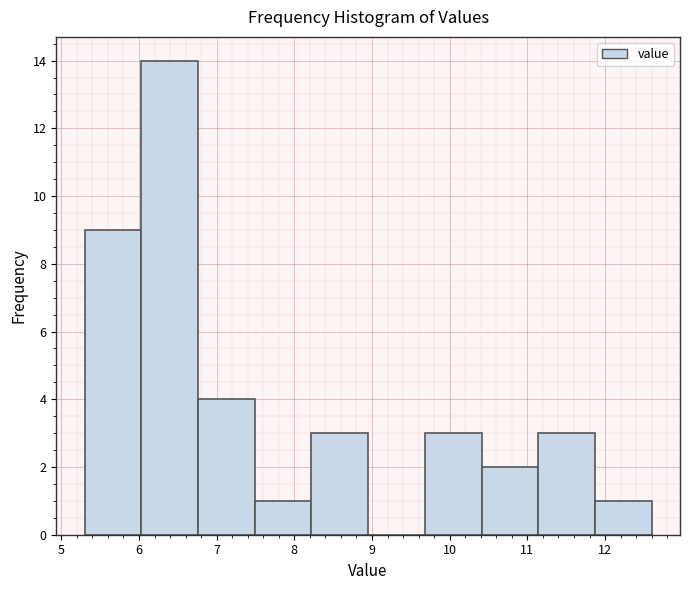

Reading left to right, transcribe this chart: for each bar, give the range it covers on the x-axis and its height. Neither the bar edges nor the heights are printed on the chart, so give them approximately, as read against the axes.

5.30 to 6.03: 9
6.03 to 6.76: 14
6.76 to 7.49: 4
7.49 to 8.22: 1
8.22 to 8.95: 3
8.95 to 9.68: 0
9.68 to 10.41: 3
10.41 to 11.14: 2
11.14 to 11.87: 3
11.87 to 12.60: 1